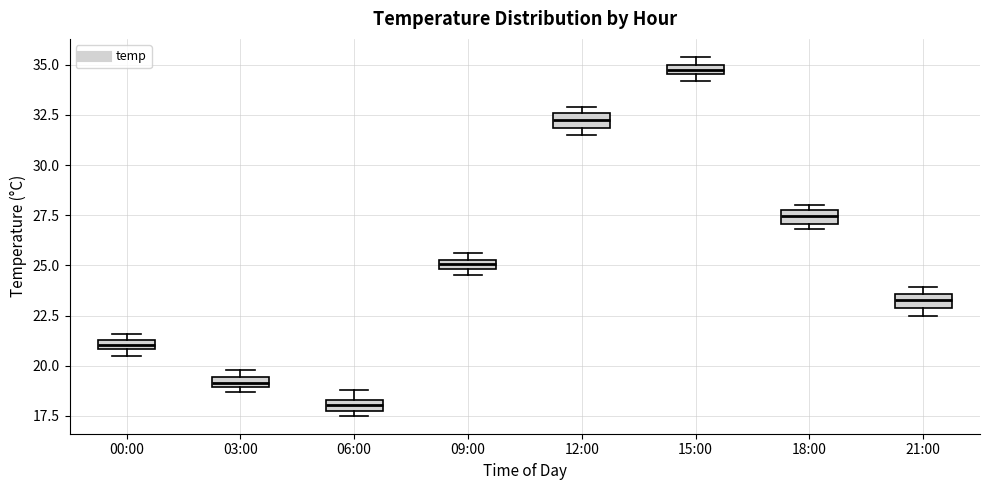

Which box's median line is the highest?

15:00